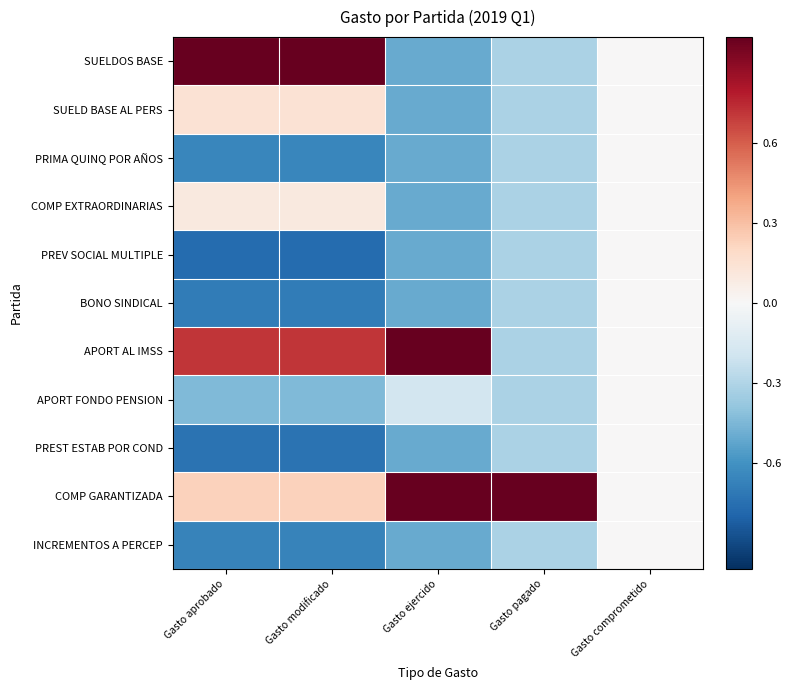

List the series in order of their peak value, lowest first.

PRIMA QUINQ POR AÑOS, PREV SOCIAL MULTIPLE, BONO SINDICAL, APORT FONDO PENSION, PREST ESTAB POR COND, INCREMENTOS A PERCEP, COMP EXTRAORDINARIAS, SUELD BASE AL PERS, APORT AL IMSS, SUELDOS BASE, COMP GARANTIZADA